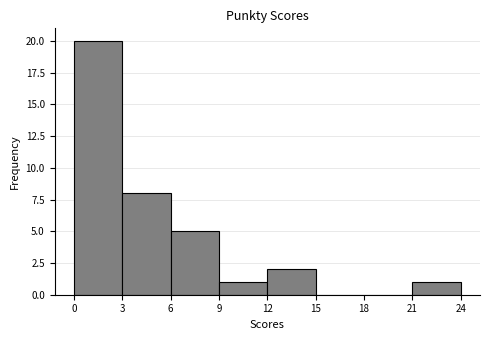

Over which range of the x-axis is the bar tallest?

0 to 3